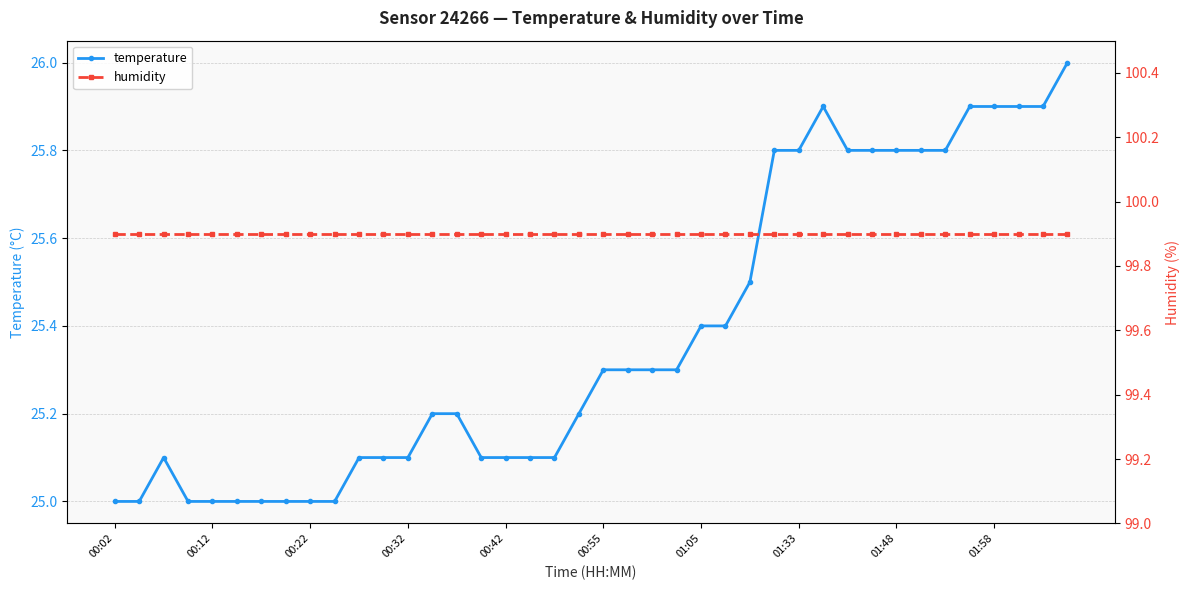

What is the maximum value for temperature?

26.0